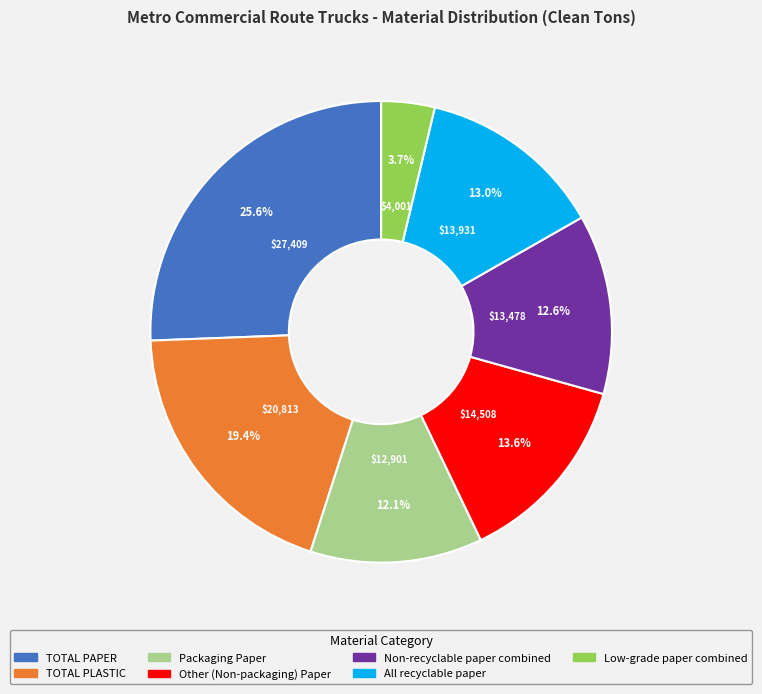

Is it true that Non-recyclable paper combined is 18% of the pie?

False